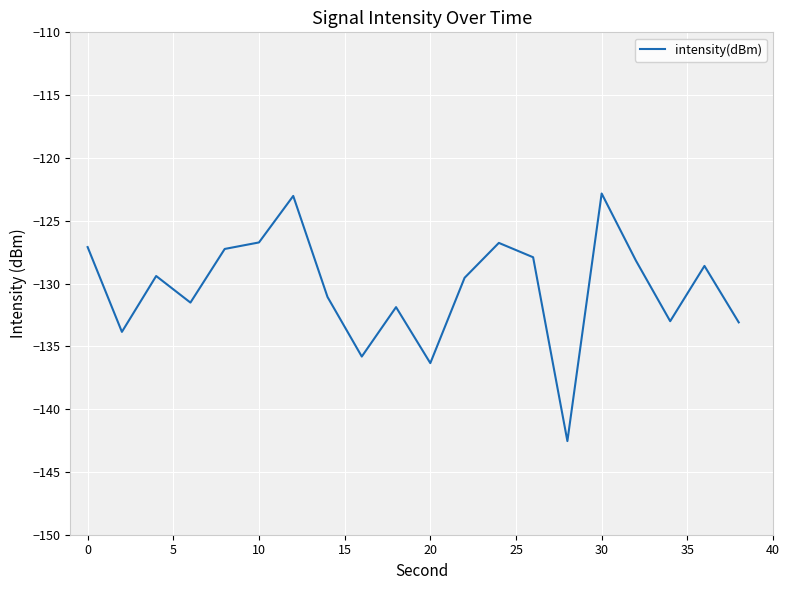

How many lines are shown in the chart?

1